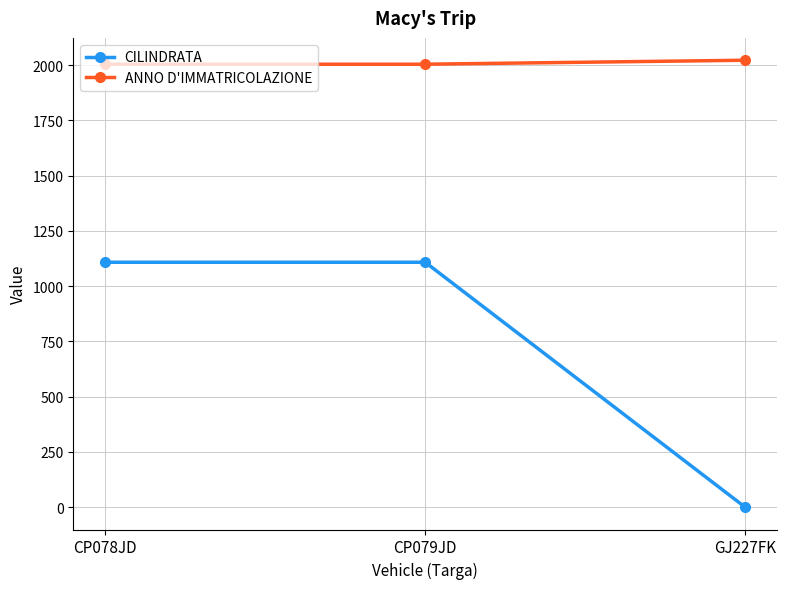

Reading right to left, transcribe all the data shown in this chart.

CILINDRATA: GJ227FK=0	CP079JD=1108	CP078JD=1108
ANNO D'IMMATRICOLAZIONE: GJ227FK=2022	CP079JD=2004	CP078JD=2004